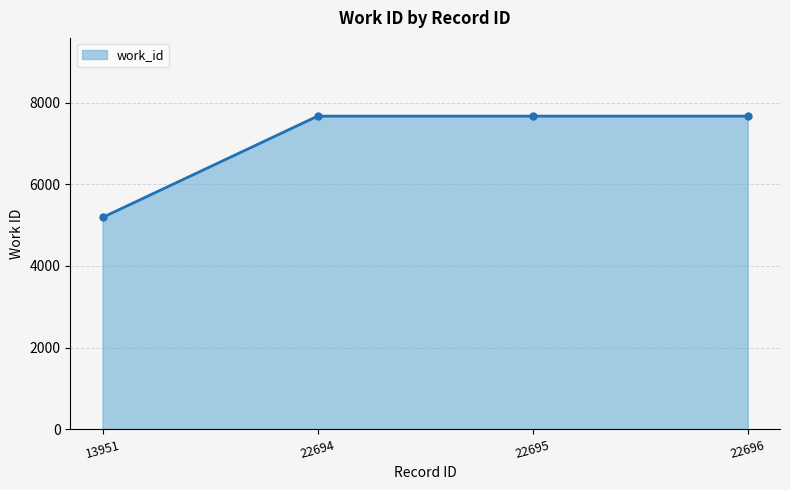

What is the sum of the values at 22696 and 13951?

12858